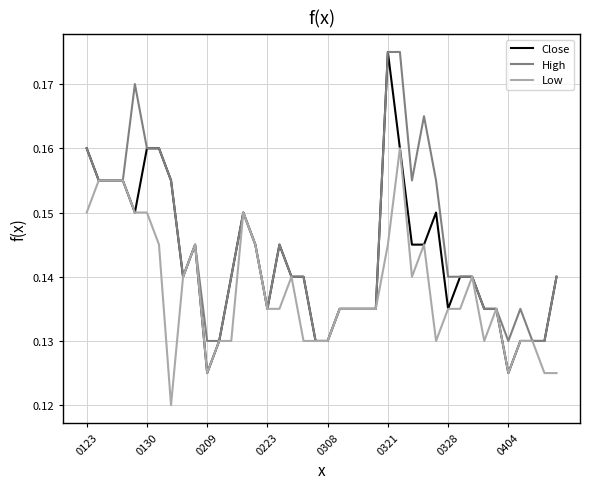

List the series in order of their overall mean, highest first.

High, Close, Low